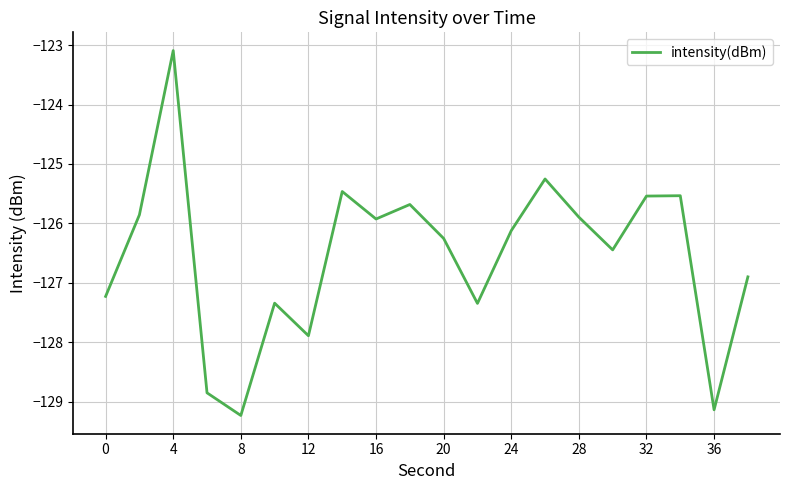

What is the maximum value shown in the chart?

-123.1